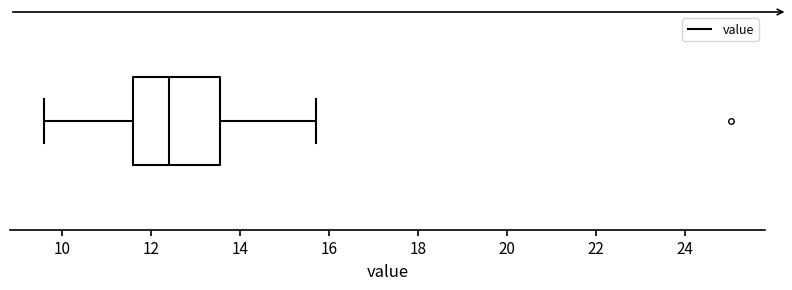

Where does the right whisker of the box end on the x-axis? The values are not printed on the chart, so give them approximately, as read against the axis.

15.8